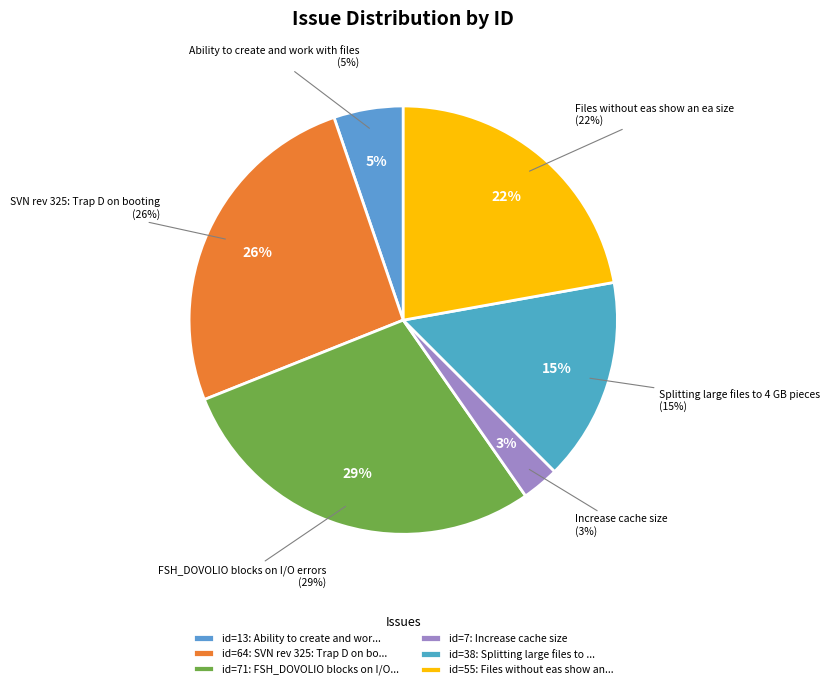

True or false: Ability to create and work with files accounts for 5% of the total.

True